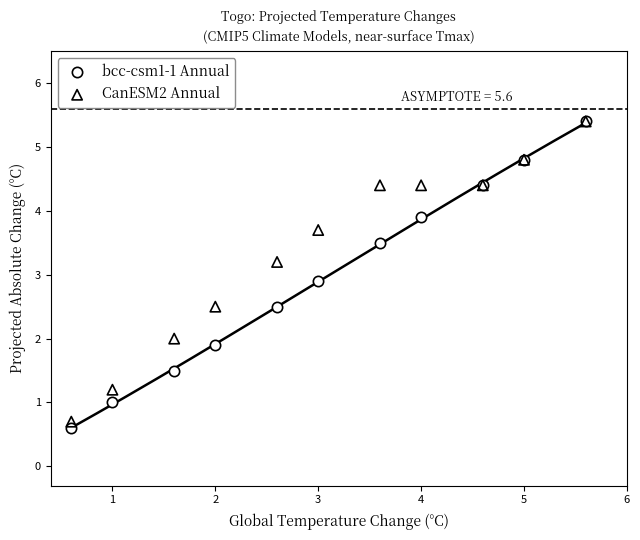

Across all series, what Y value is closest to 3?

2.9